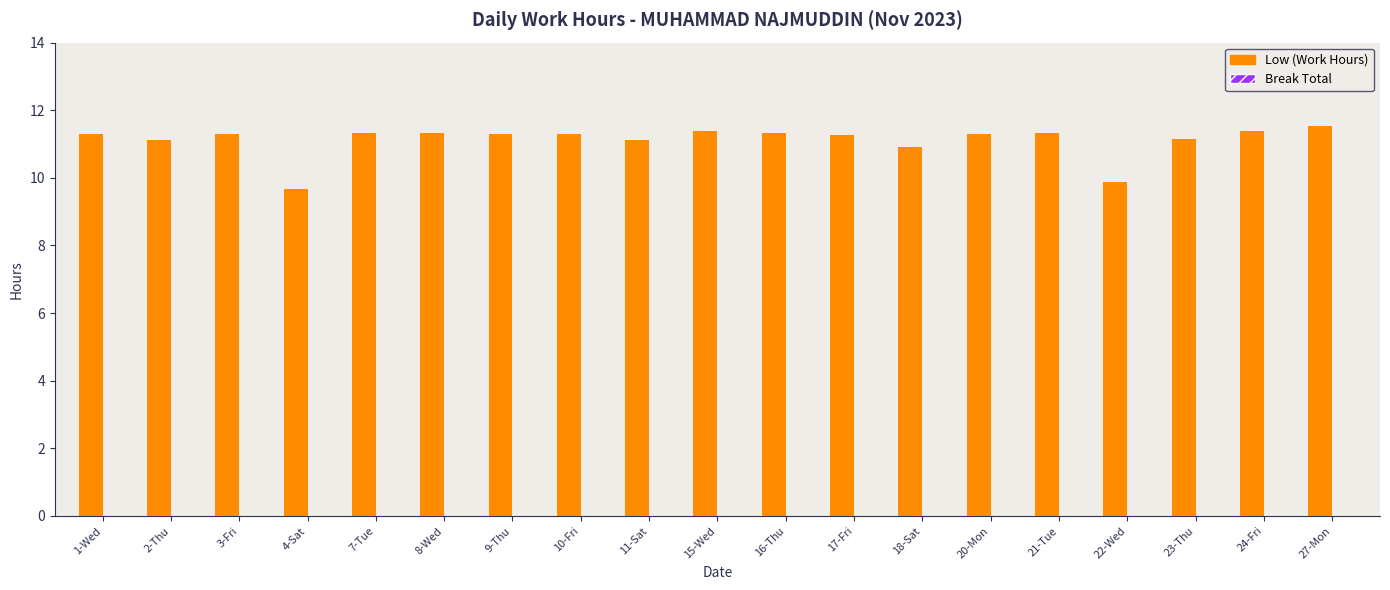

What is the average value?

11.1